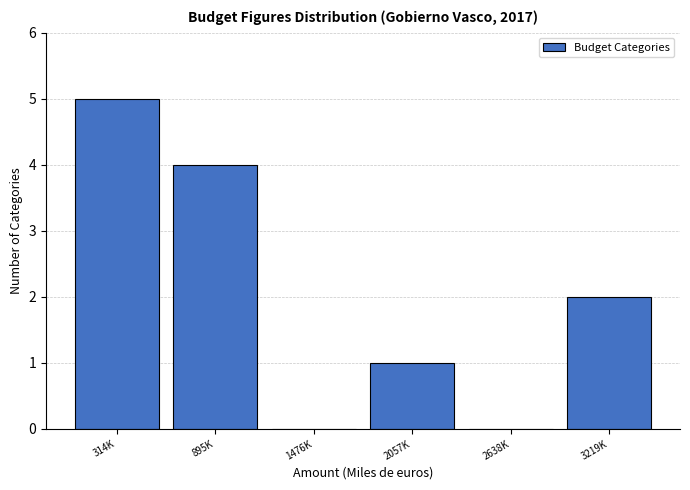

Reading left to right, list all the values displayed in this chart.

314K=5	895K=4	1476K=0	2057K=1	2638K=0	3219K=2